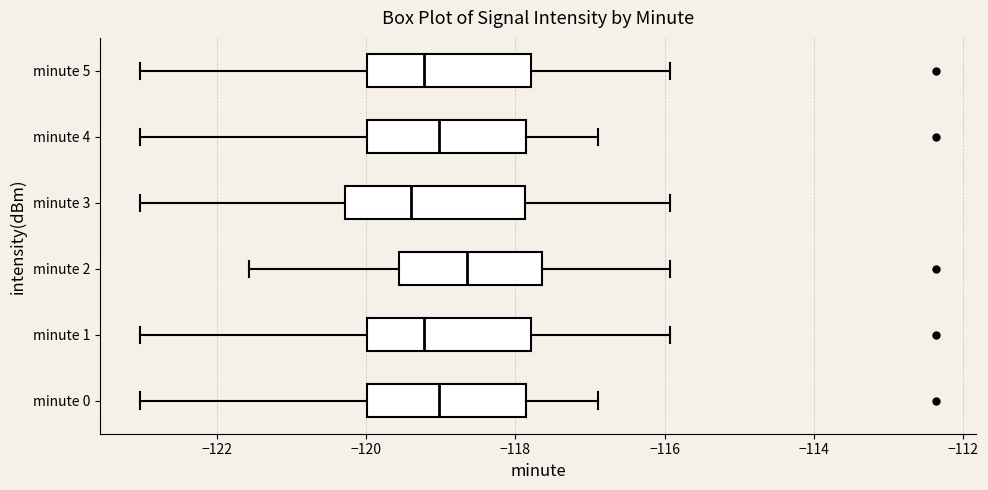

Where does the median line of the box for minute 1 sit on the x-axis? The values are not printed on the chart, so give them approximately, as read against the axis.

-119.2